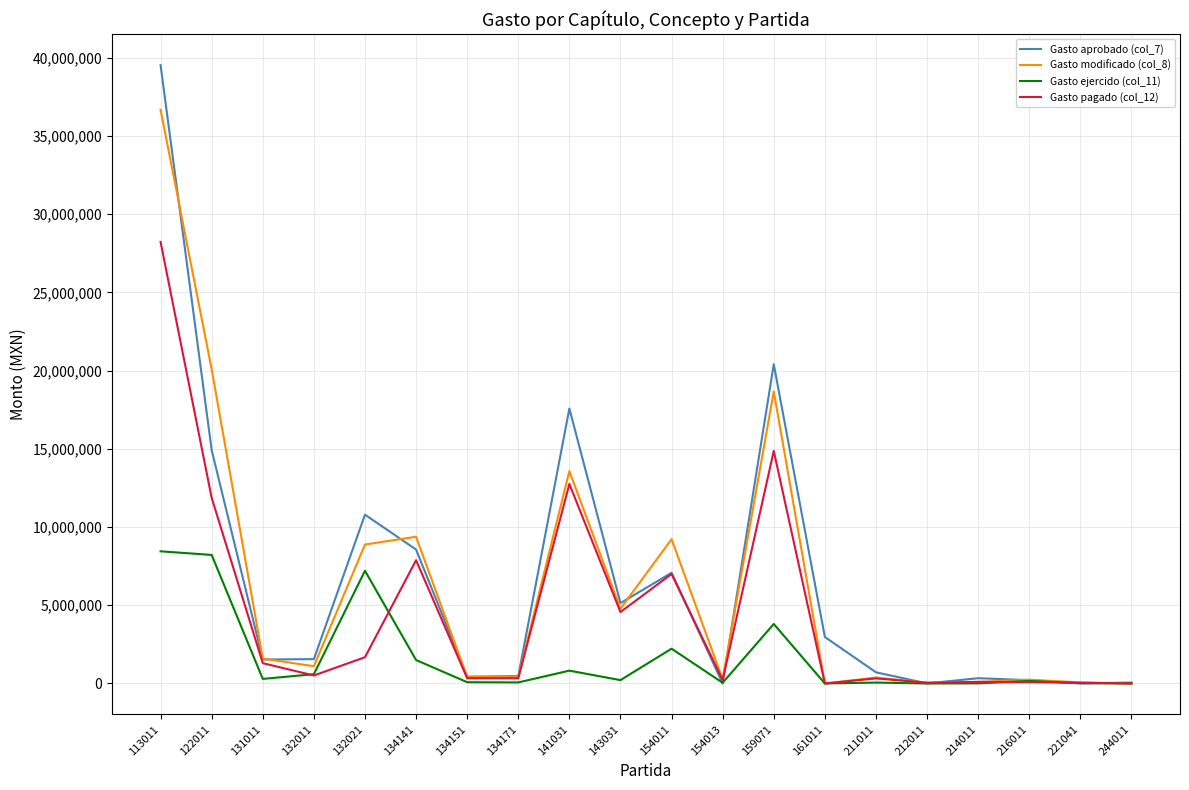

What is the maximum value for Gasto ejercido (col_11)?

8448532.7